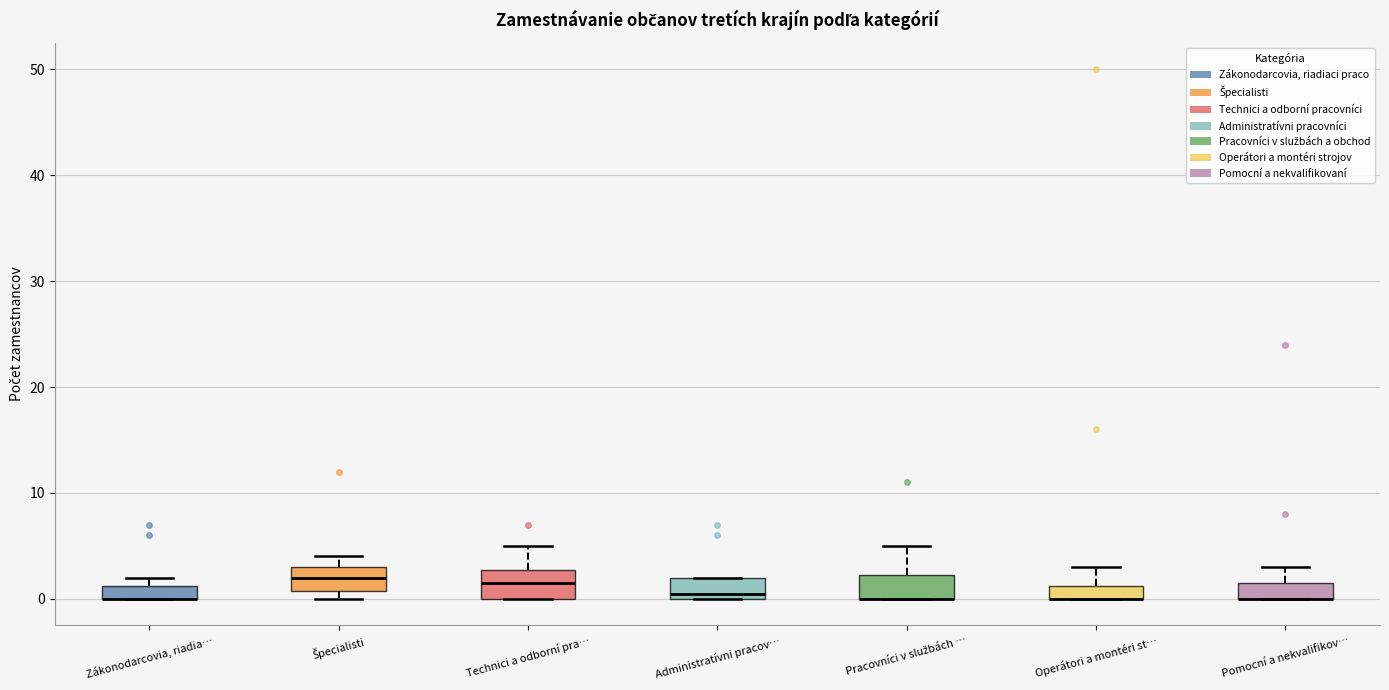

Where is the lower edge of the box for Operátori a montéri st… on the y-axis? The values are not printed on the chart, so give them approximately, as read against the axis.

0